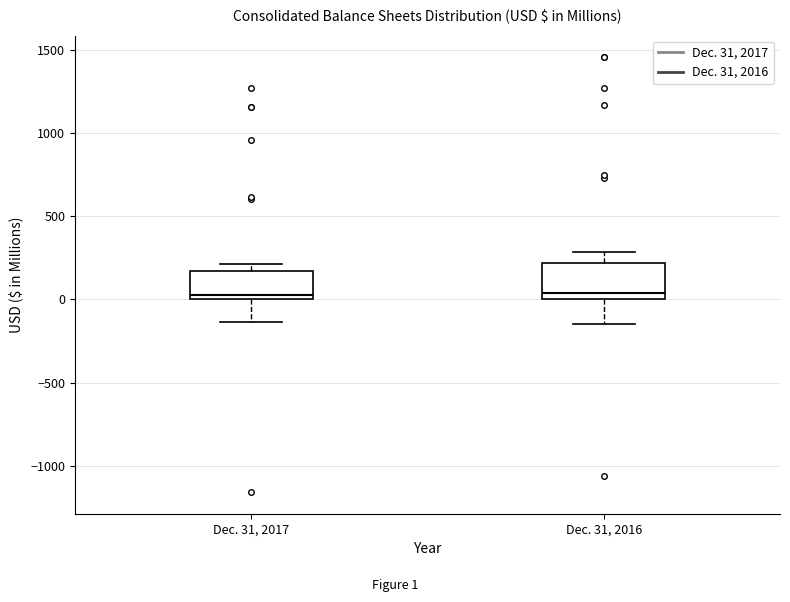

Reading left to right, transcribe this box plot: for each box, give where its median line is, the range the box spans, and where its two whiskers end, as read against the y-axis. The values are not printed on the chart, so give them approximately, as read against the axis.

Dec. 31, 2017: median 0 (just above the box's lower edge), box 0 to 150, whiskers -150 to 200
Dec. 31, 2016: median 50, box 0 to 200, whiskers -150 to 300